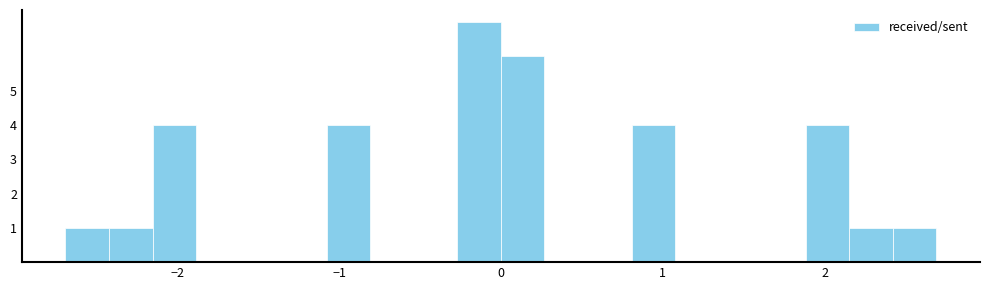

Around what value on the x-axis is the tallest bar? Give the approximate position of its centre, as read against the axis.

-0.1